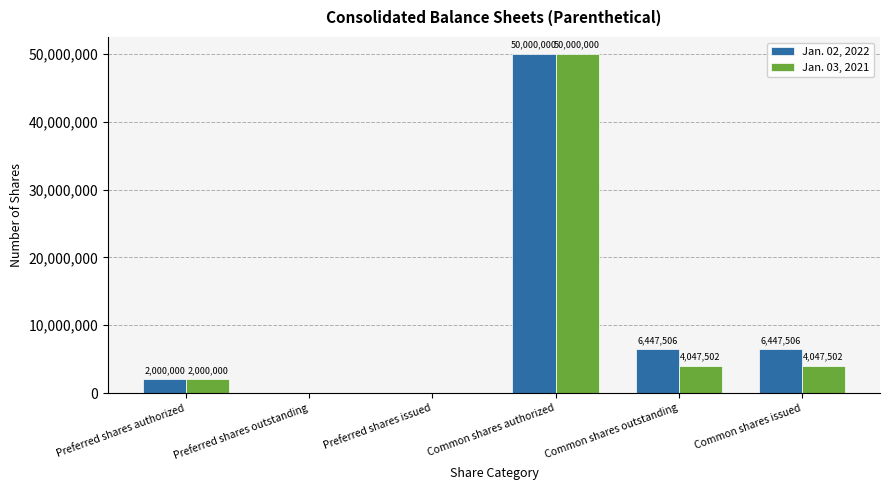

What is the sum of all Jan. 03, 2021 values?

60095004